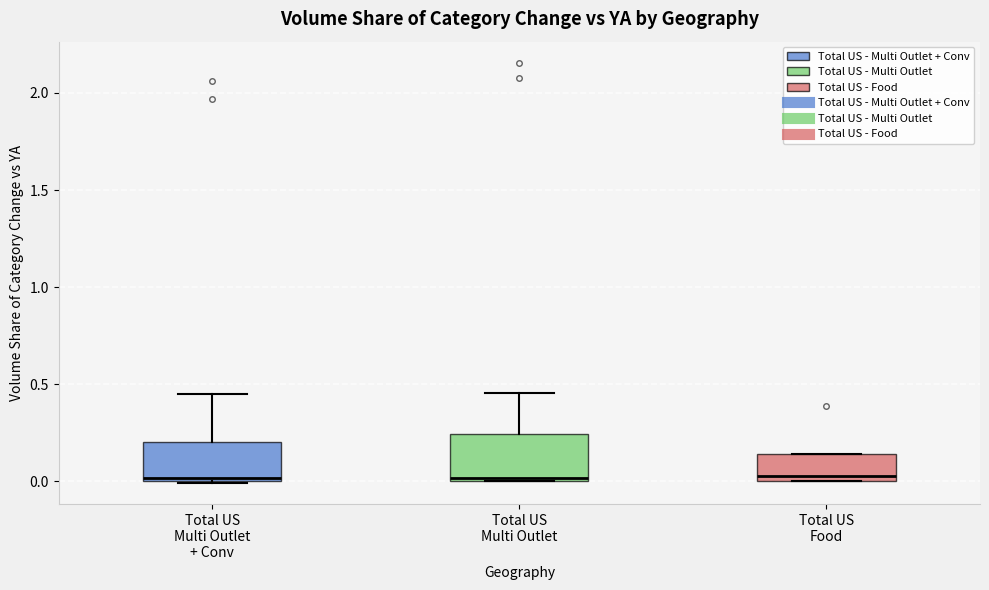

Where is the upper edge of the box for Total US Multi Outlet + Conv on the y-axis? The values are not printed on the chart, so give them approximately, as read against the axis.

0.20